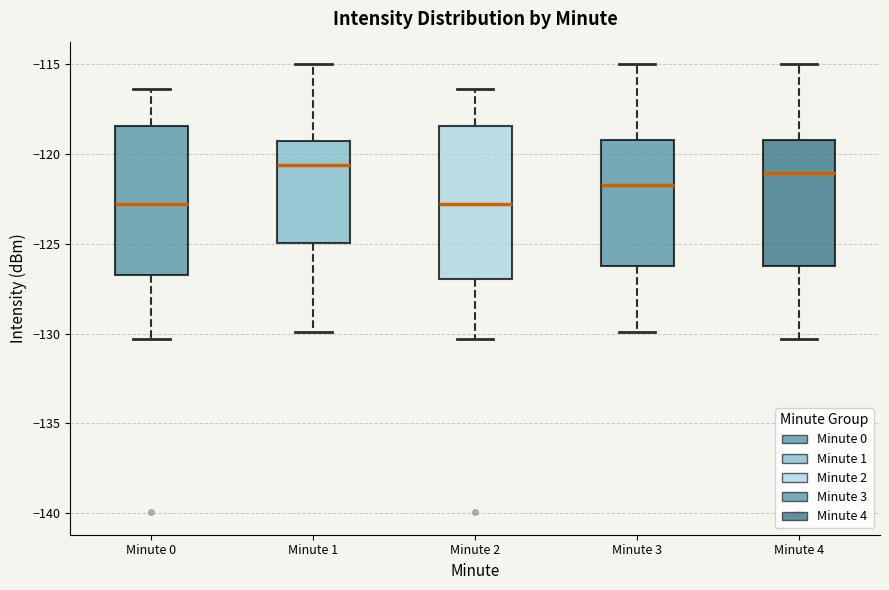

Reading left to right, transcribe this box plot: for each box, give where its median line is, the range the box spans, and where its two whiskers end, as read against the y-axis. The values are not printed on the chart, so give them approximately, as read against the axis.

Minute 0: median -123.0, box -126.5 to -118.5, whiskers -130.5 to -116.5
Minute 1: median -120.5, box -125.0 to -119.5, whiskers -130.0 to -115.0
Minute 2: median -123.0, box -127.0 to -118.5, whiskers -130.5 to -116.5
Minute 3: median -121.5, box -126.5 to -119.5, whiskers -130.0 to -115.0
Minute 4: median -121.0, box -126.5 to -119.5, whiskers -130.5 to -115.0